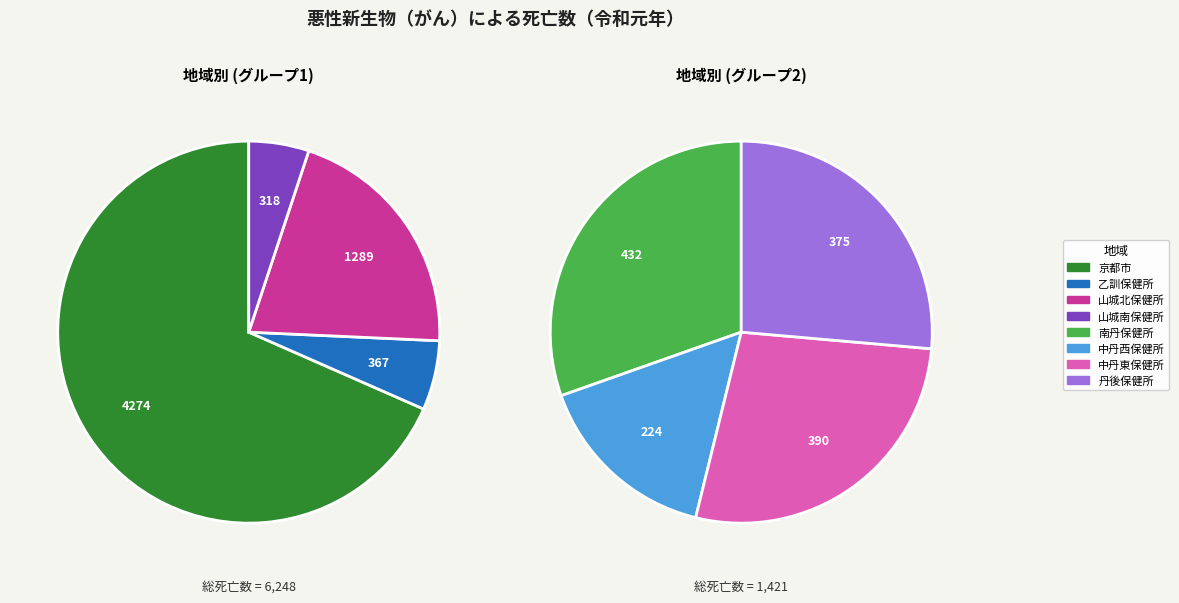

Count the number of slices in the pie.

8